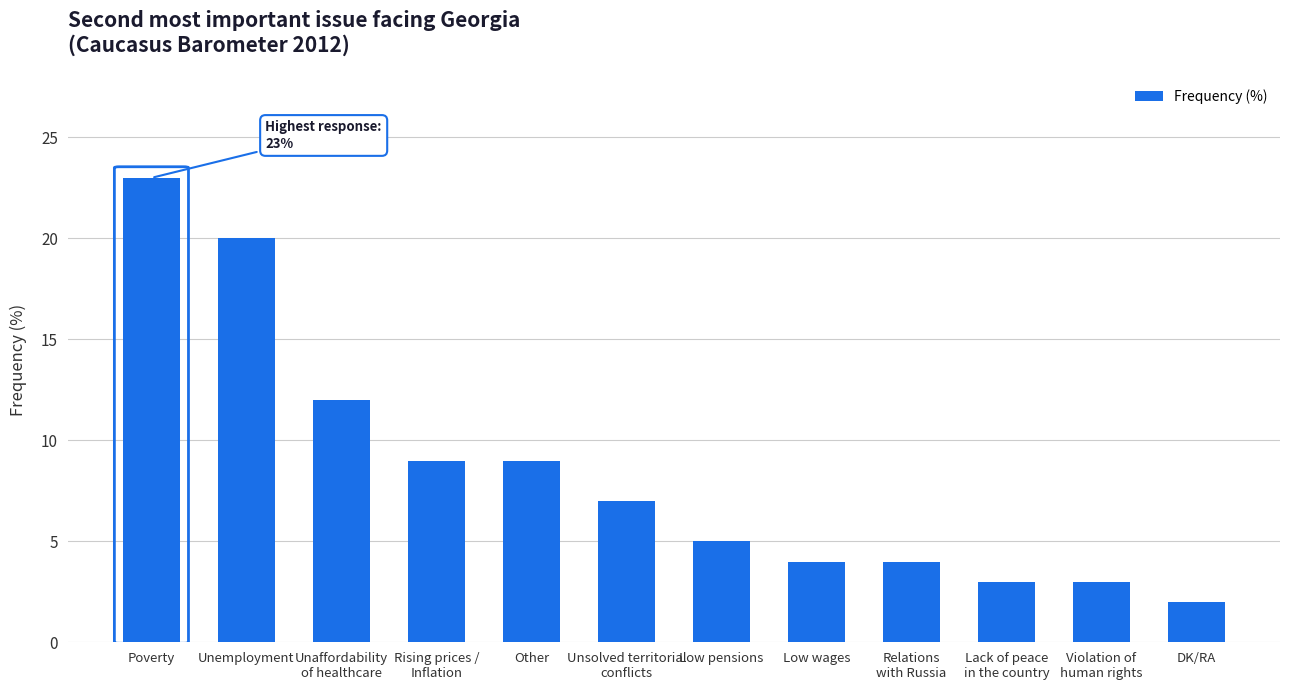

What is the maximum value shown in the chart?

23